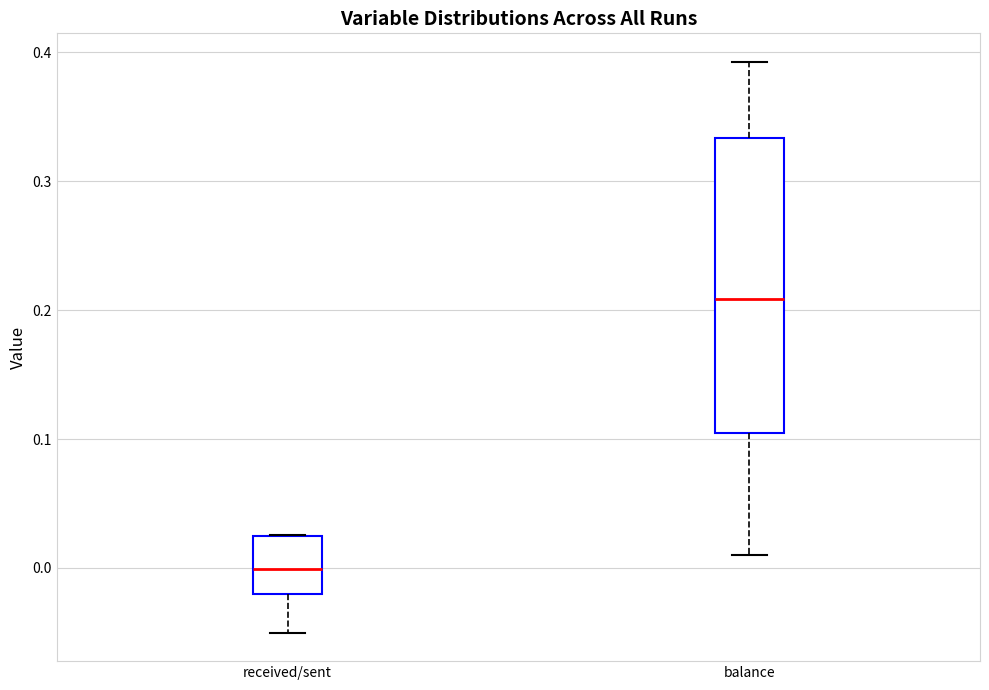

Where does the median line of the box for received/sent sit on the y-axis? The values are not printed on the chart, so give them approximately, as read against the axis.

0.00